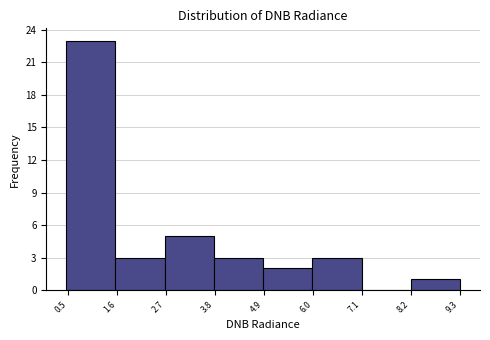

How tall is the bar that spans 8.2 to 9.4 on the x-axis? Neither the bar edges nor the heights are printed on the chart, so give them approximately, as read against the axes.

1